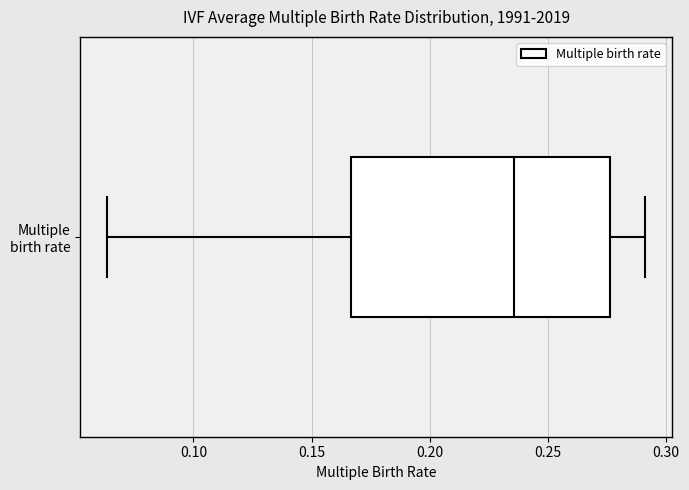

Read this box plot against the x-axis: the position of the median line, the range covered by the box, and the ends of both whiskers. The values are not printed on the chart, so give them approximately, as read against the axis.

median 0.235, box 0.165 to 0.275, whiskers 0.065 to 0.290